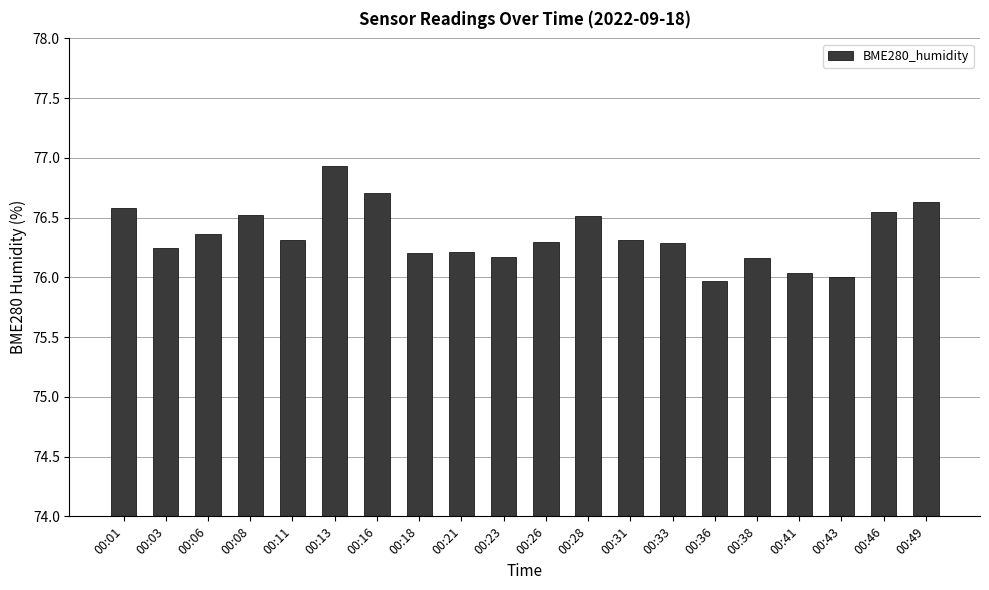

What is the sum of all values?

1527.0